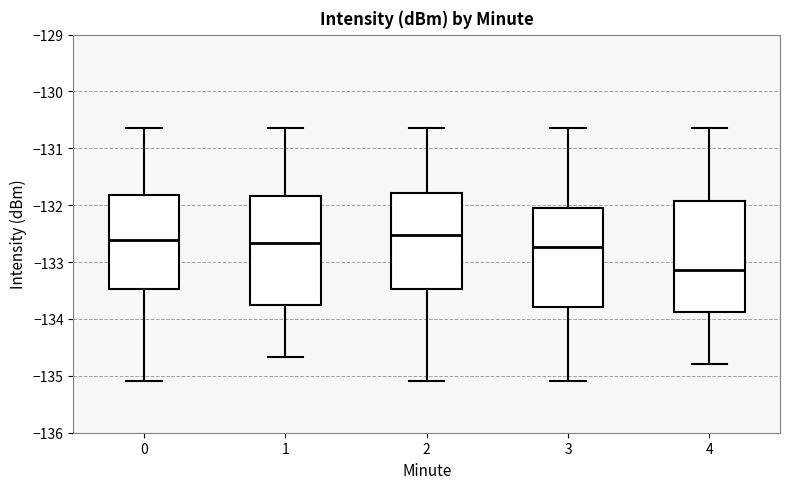

Reading left to right, read every box against the y-axis: the position of its median line, the range the box covers, and the ends of its whiskers. The values are not printed on the chart, so give them approximately, as read against the axis.

0: median -132.6, box -133.5 to -131.8, whiskers -135.1 to -130.6
1: median -132.7, box -133.7 to -131.8, whiskers -134.7 to -130.6
2: median -132.5, box -133.5 to -131.8, whiskers -135.1 to -130.6
3: median -132.7, box -133.8 to -132.1, whiskers -135.1 to -130.6
4: median -133.1, box -133.9 to -131.9, whiskers -134.8 to -130.6